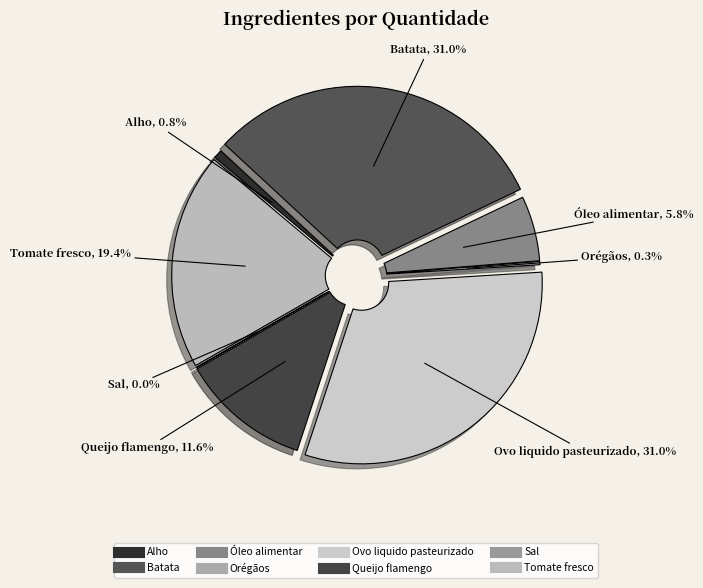

How many segments does this pie chart have?

8